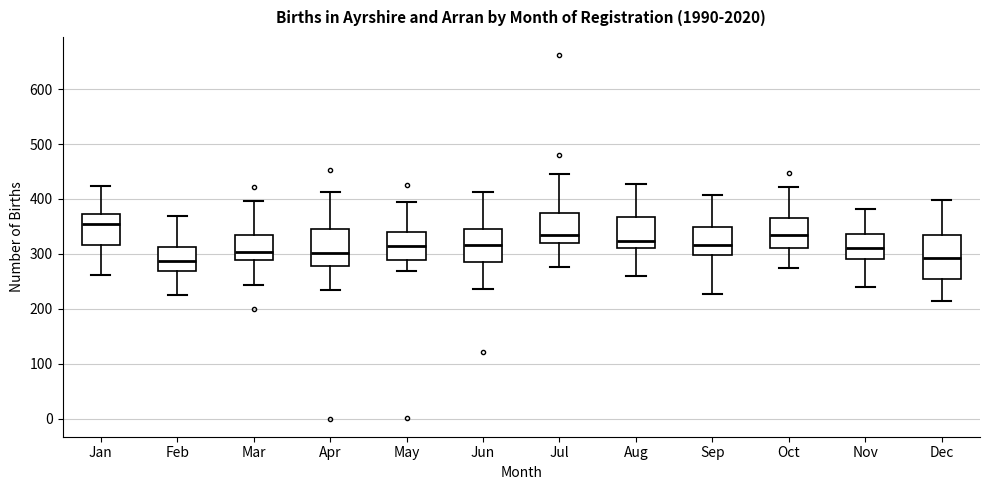

Which box's median line is the highest?

Jan